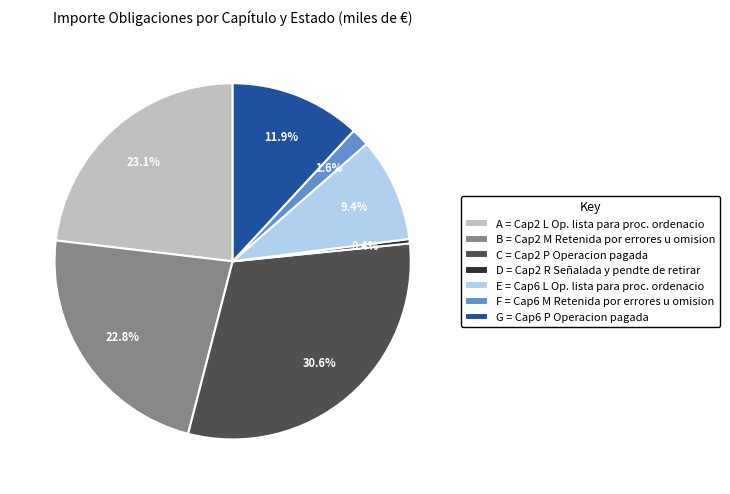

Is there any slice that represents more than half of the pie?

No